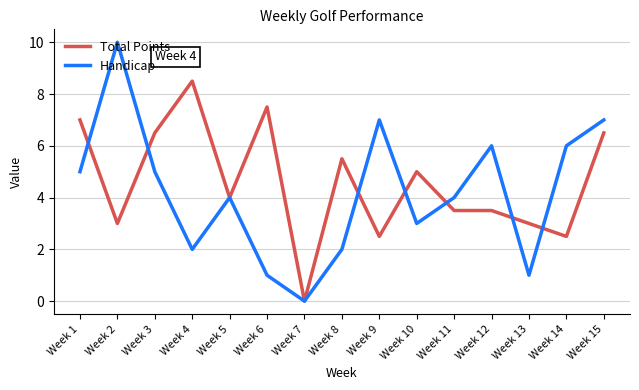

Where is the first local minimum for Total Points?

Week 2